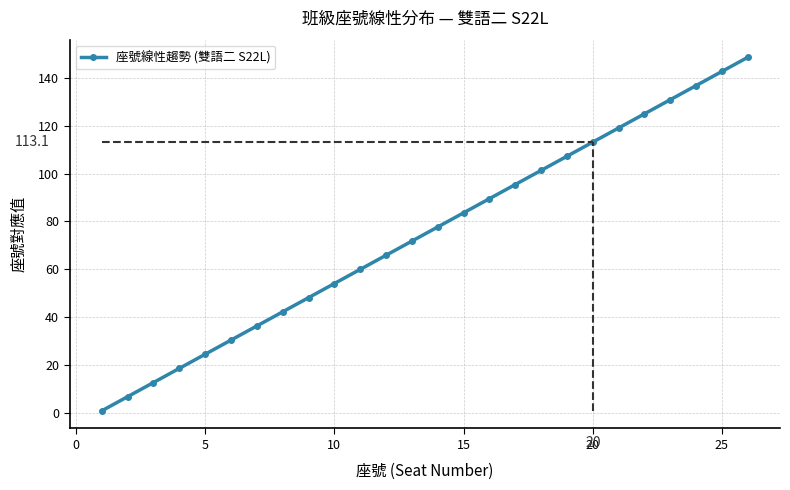

What is the difference between the maximum and minimum values?

147.5